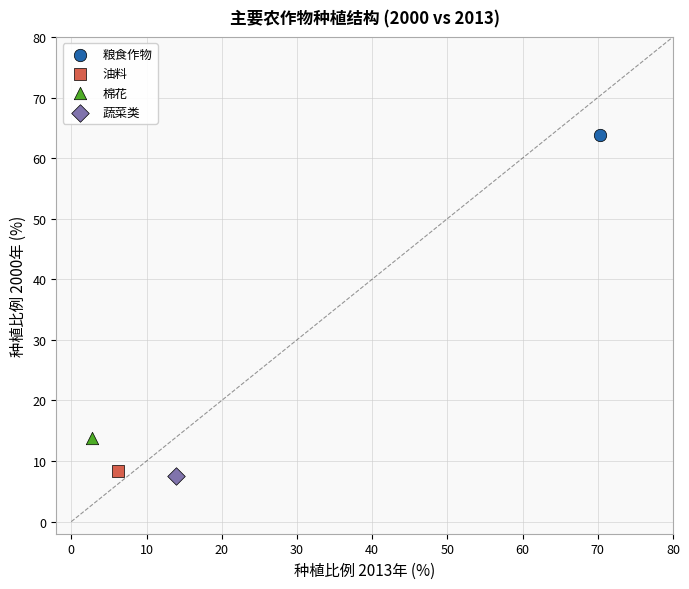

What are all the series names shown in the legend?

粮食作物, 油料, 棉花, 蔬菜类